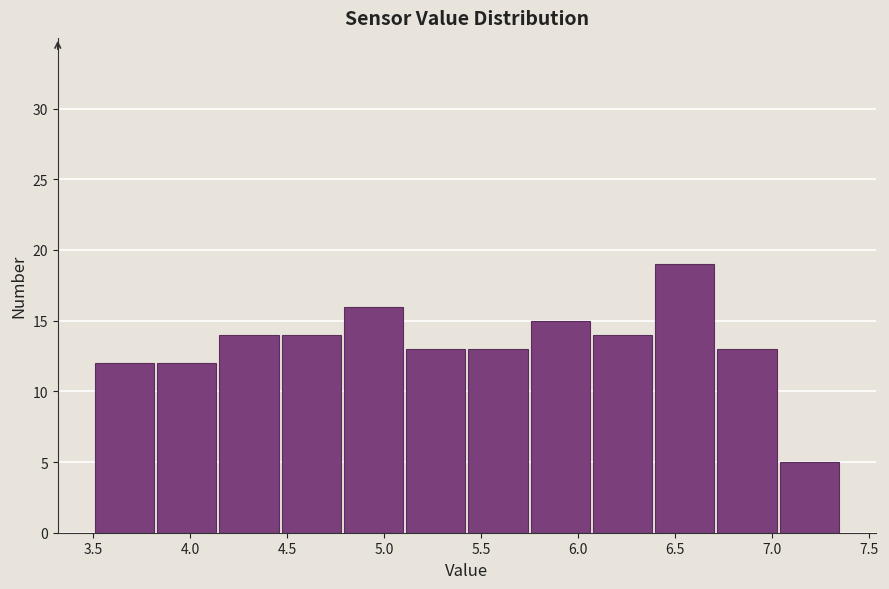

Reading left to right, list every bar in this chart as the range it spans on the x-axis followed by its height. Neither the bar edges nor the heights are printed on the chart, so give them approximately, as read against the axes.

3.50 to 3.80: 12
3.80 to 4.15: 12
4.15 to 4.45: 14
4.45 to 4.80: 14
4.80 to 5.10: 16
5.10 to 5.45: 13
5.45 to 5.75: 13
5.75 to 6.05: 15
6.05 to 6.40: 14
6.40 to 6.70: 19
6.70 to 7.05: 13
7.05 to 7.35: 5